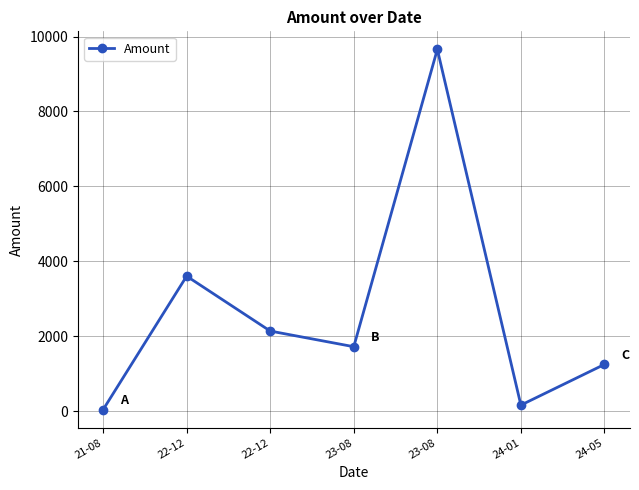

What is the change in value from 22-12 to 23-08?

-418.0